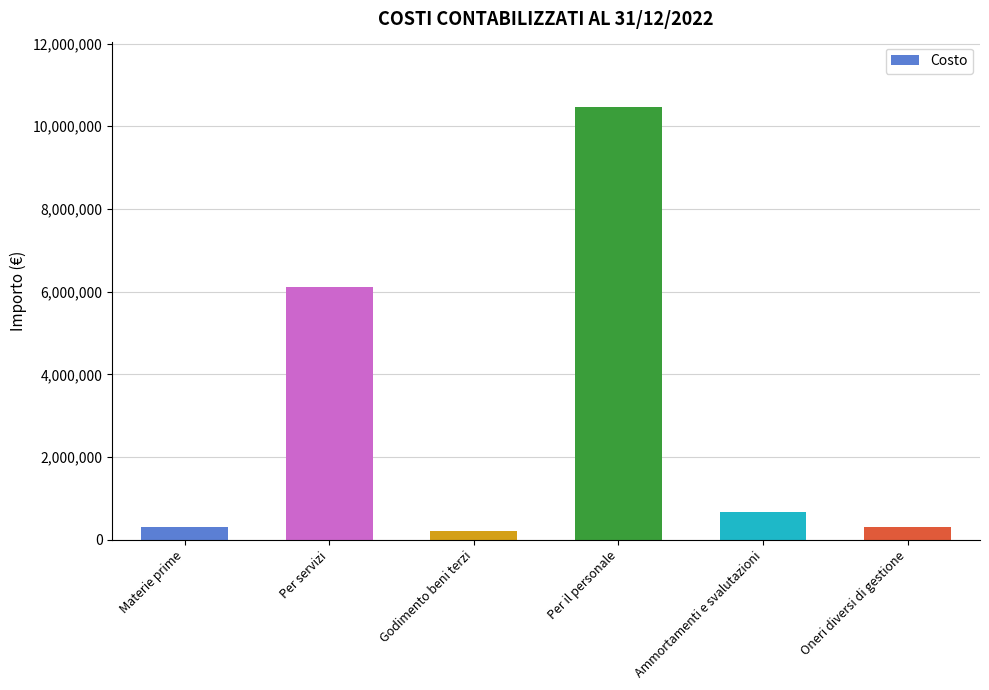

Does the chart contain stacked bars?

No